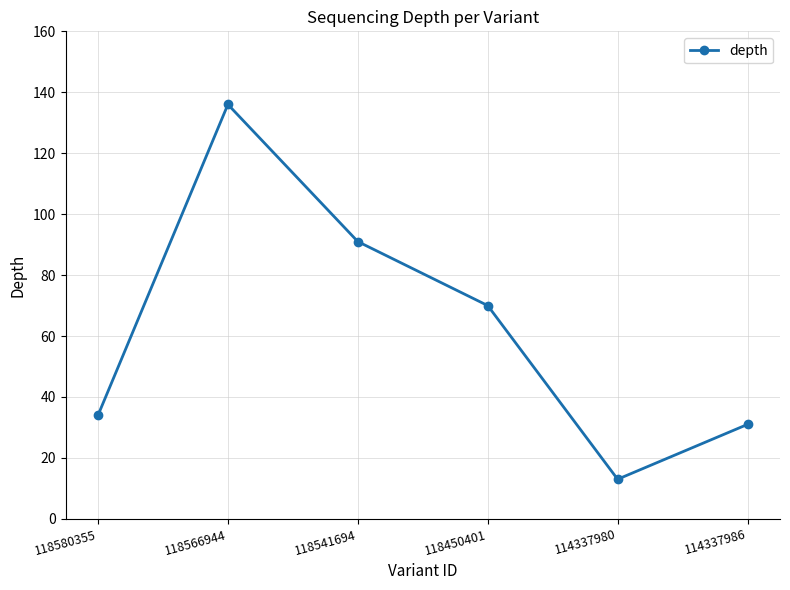

What is the change in value from 118566944 to 118541694?

-45